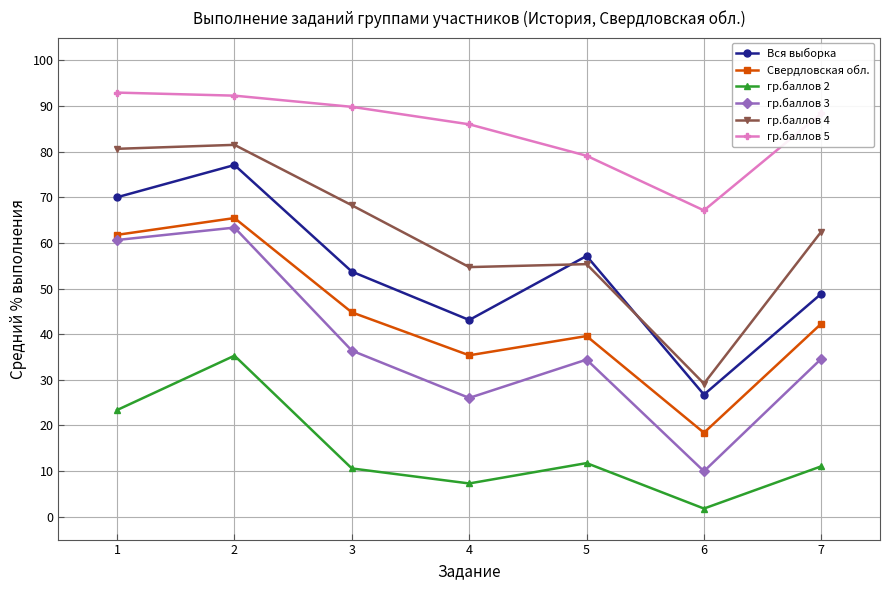

What are all the series names shown in the legend?

Вся выборка, Свердловская обл., гр.баллов 2, гр.баллов 3, гр.баллов 4, гр.баллов 5